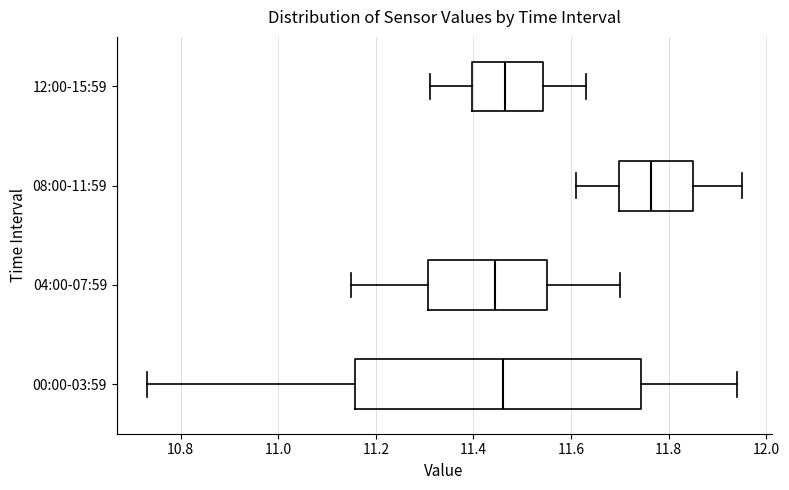

Reading bottom to top, read every box against the x-axis: the position of its median line, the range the box covers, and the ends of its whiskers. The values are not printed on the chart, so give them approximately, as read against the axis.

00:00-03:59: median 11.46, box 11.16 to 11.74, whiskers 10.74 to 11.94
04:00-07:59: median 11.44, box 11.30 to 11.56, whiskers 11.16 to 11.70
08:00-11:59: median 11.76, box 11.70 to 11.86, whiskers 11.62 to 11.96
12:00-15:59: median 11.46, box 11.40 to 11.54, whiskers 11.32 to 11.64